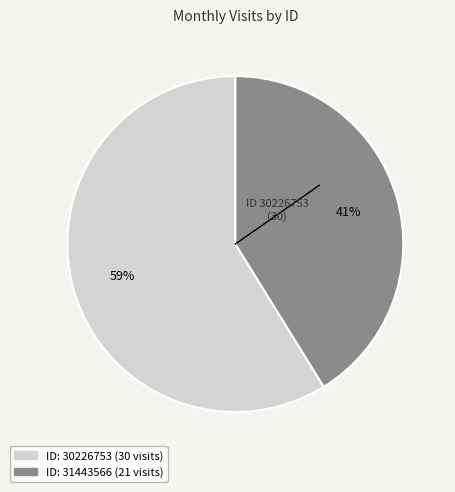

Is there a majority slice in this chart?

Yes